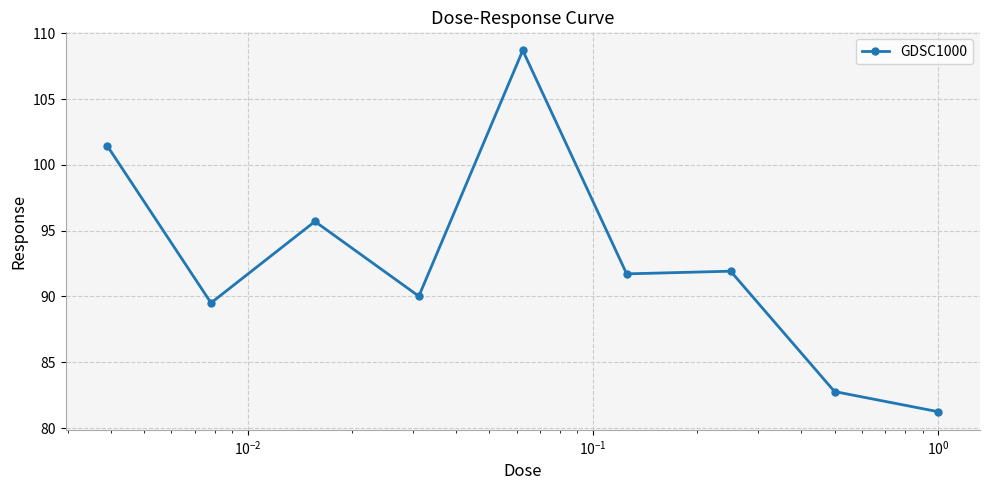

Reading left to right, transcribe all the data shown in this chart.

101.5	89.5	95.7	90.0	108.7	91.7	91.9	82.8	81.2